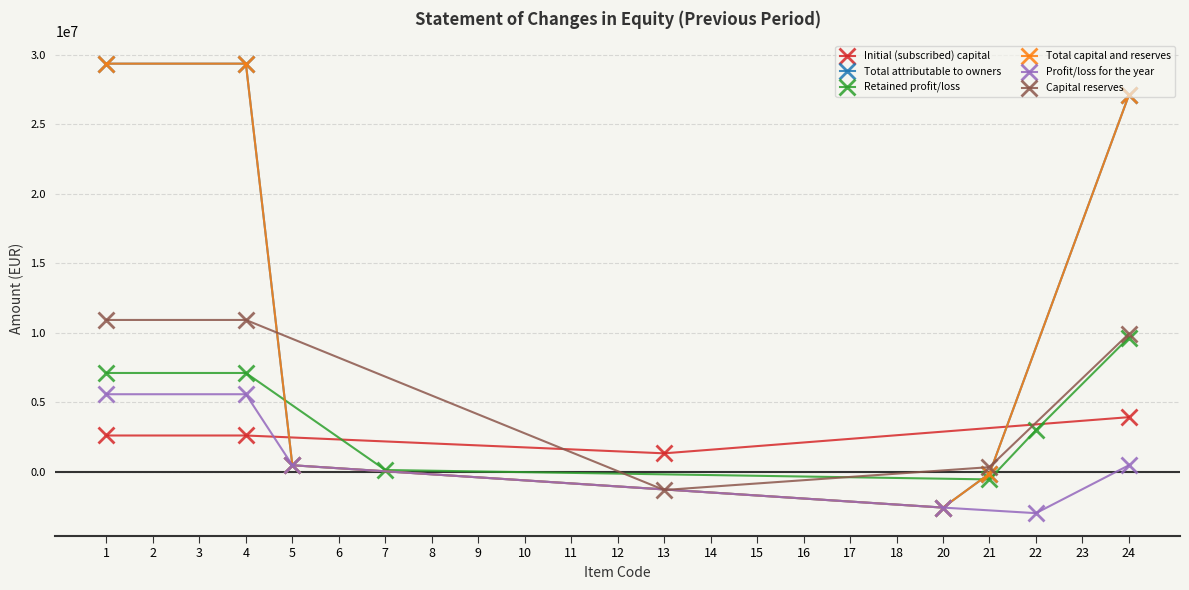

Which has a higher value, 13 or 11?

13